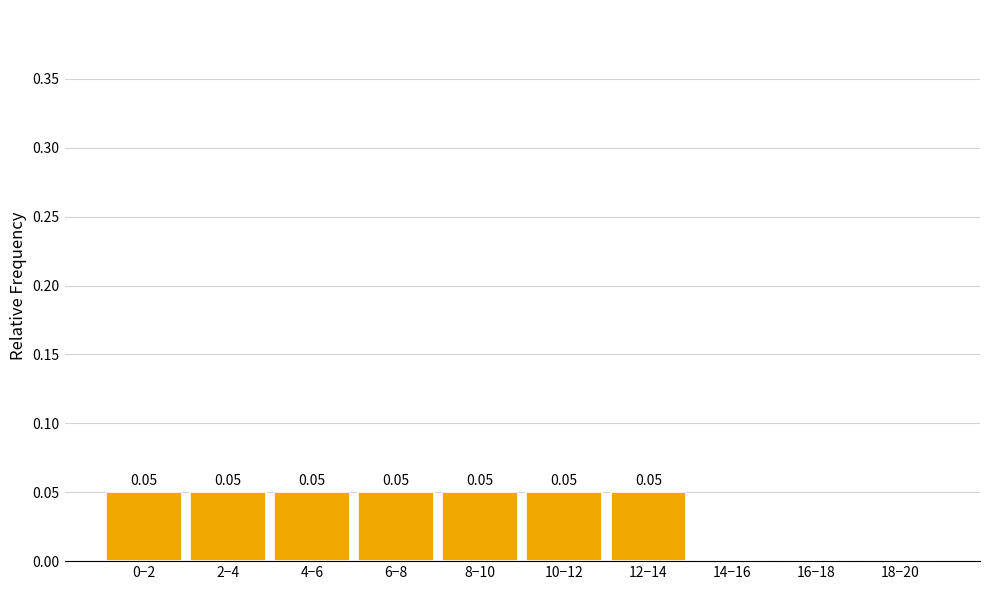

What is the sum of all values?

0.4